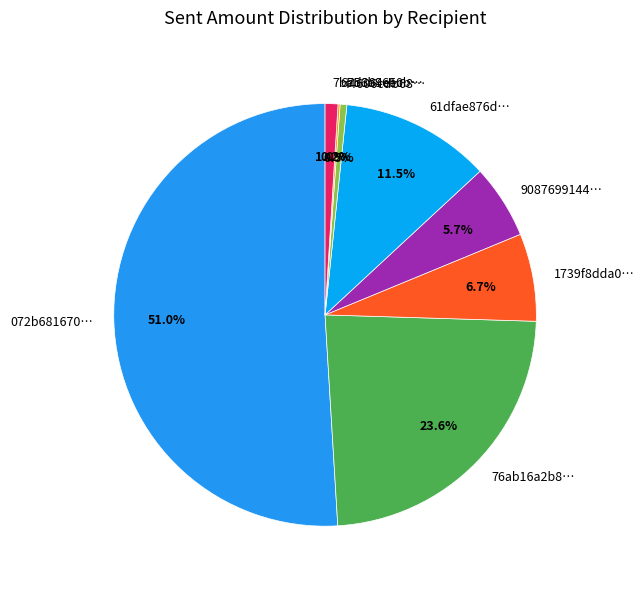

Approximately how many times larger is the value at 9087699144… compared to 61dfae876d…?

0.5